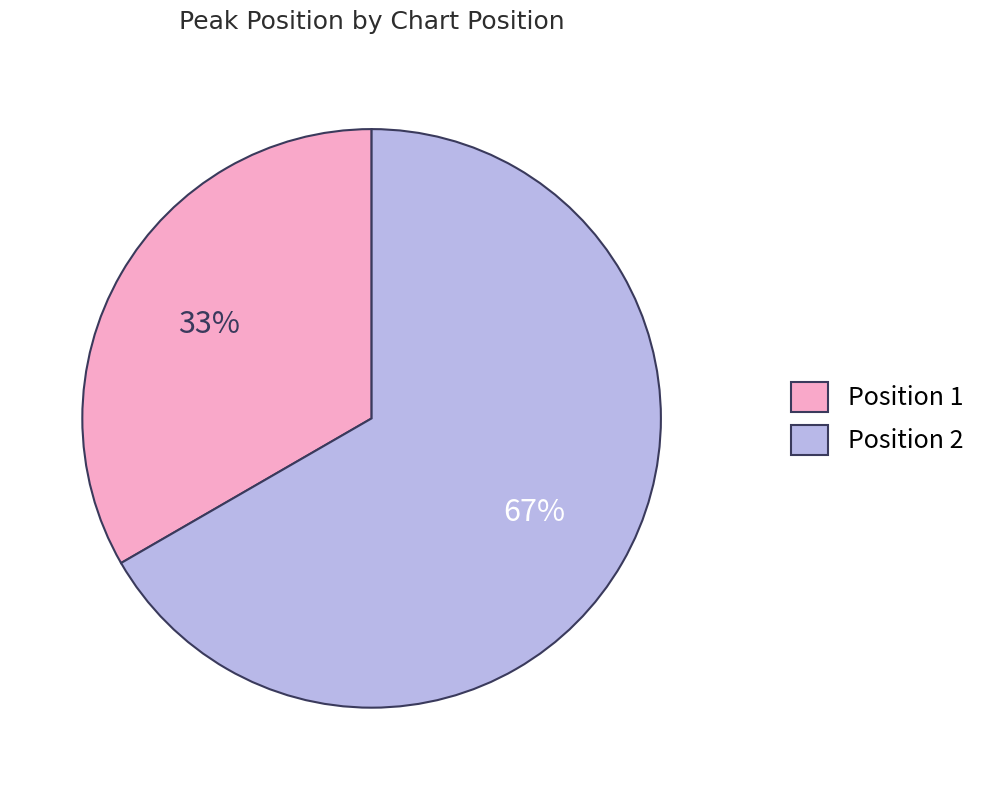

Approximately how many times larger is the value at Position 2 compared to Position 1?

2.0